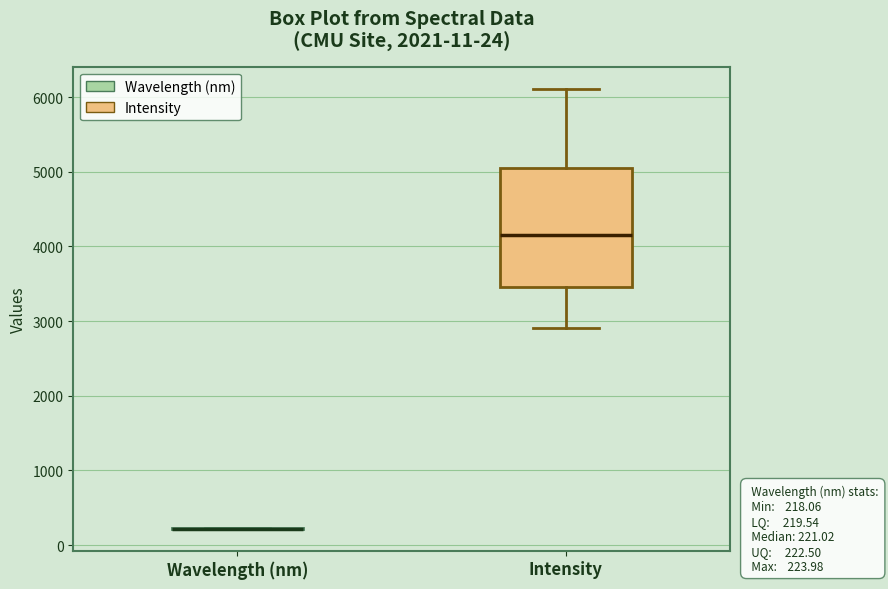

Comparing the boxes themselves (not the whiskers), which one is the tallest?

Intensity